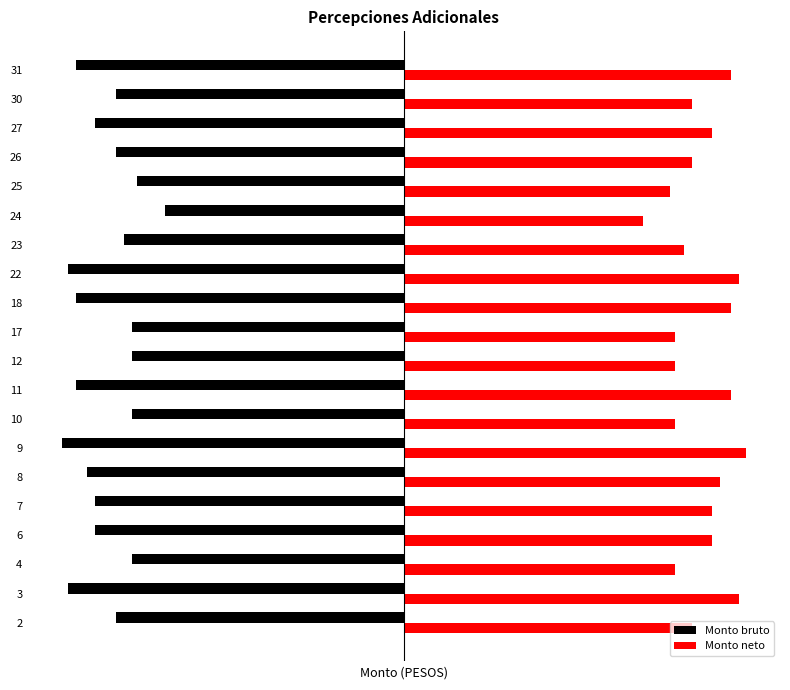

What is the value of the Monto neto bar at the 5th from the left?

2429.2